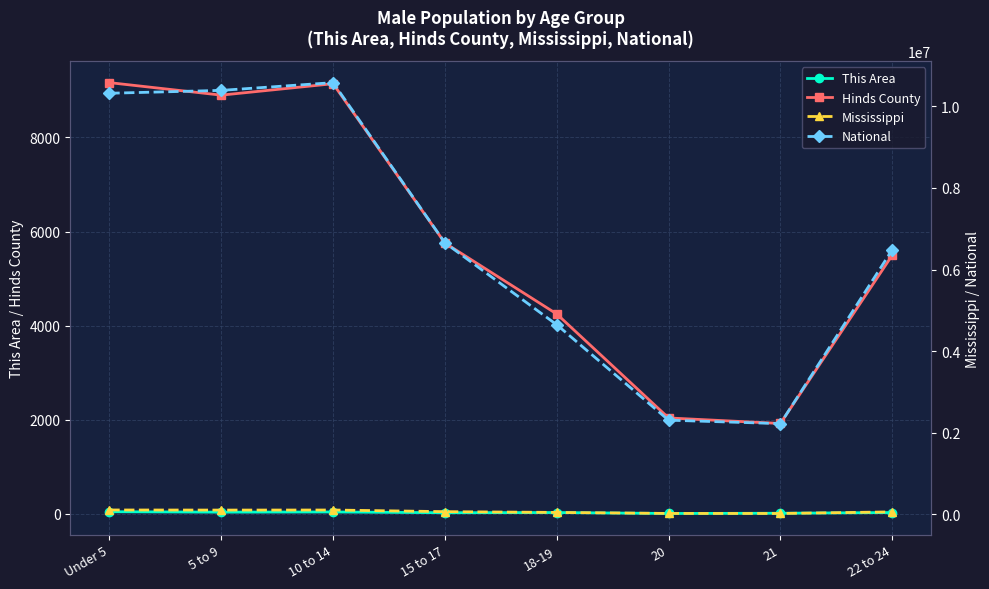

At which category does Hinds County reach its first local valley?

5 to 9